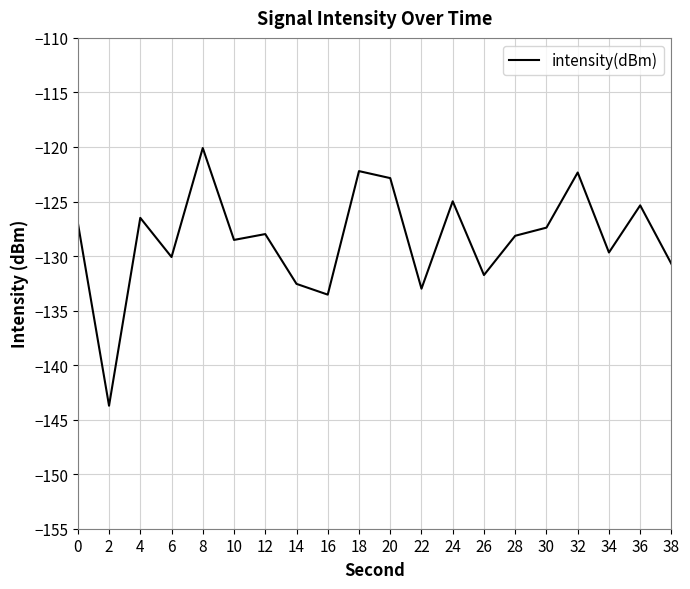

How many series are shown in this chart?

1